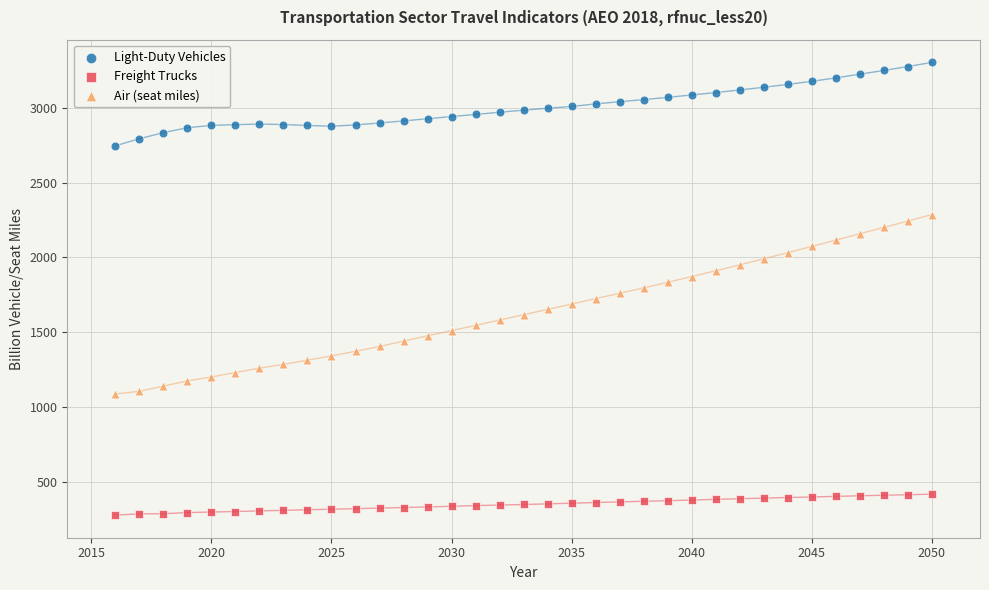

Which series contains the lowest Y value?

Freight Trucks